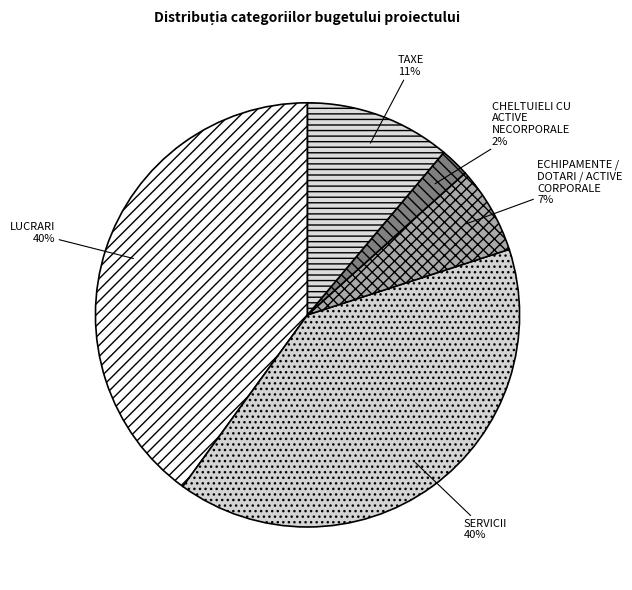

Count the number of slices in the pie.

5